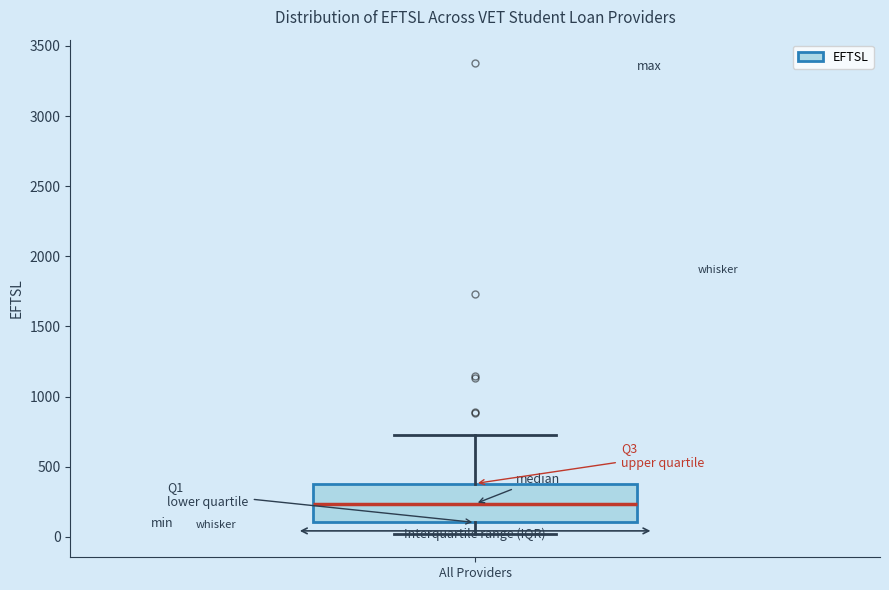

Where is the lower edge of the box for All Providers on the y-axis? The values are not printed on the chart, so give them approximately, as read against the axis.

100